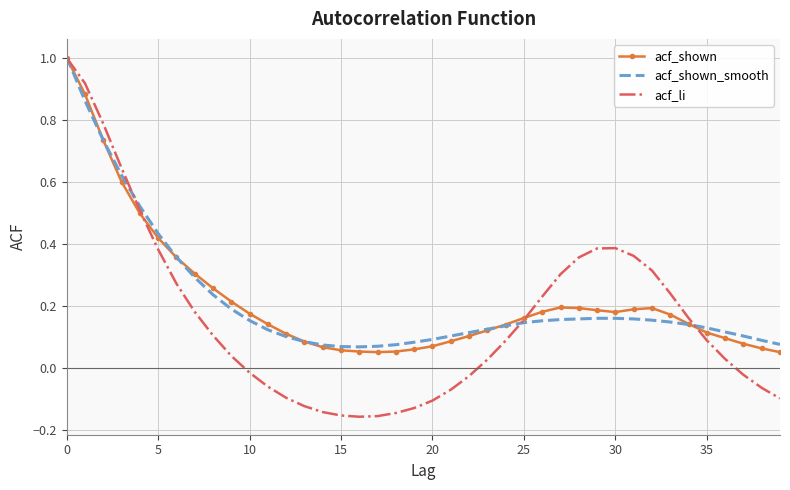

Which series has the largest range (max minus min)?

acf_li